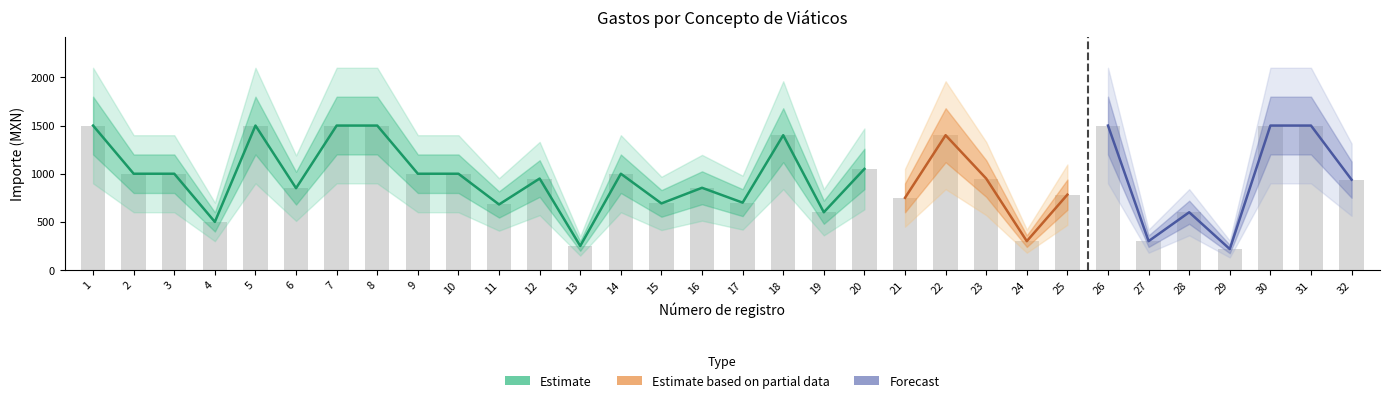

True or false: Importe ejercido por partida has a value of 4.5 at 3.

False